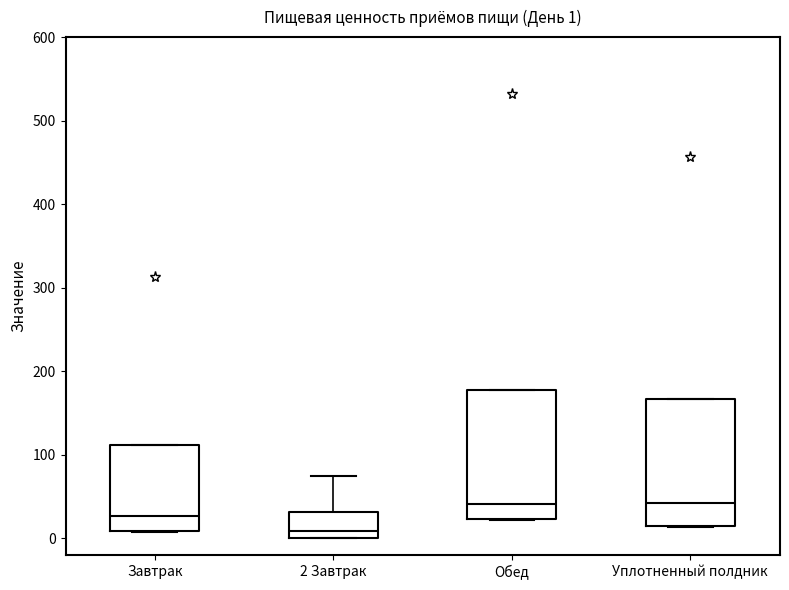

Which box has the lowest median line?

2 Завтрак